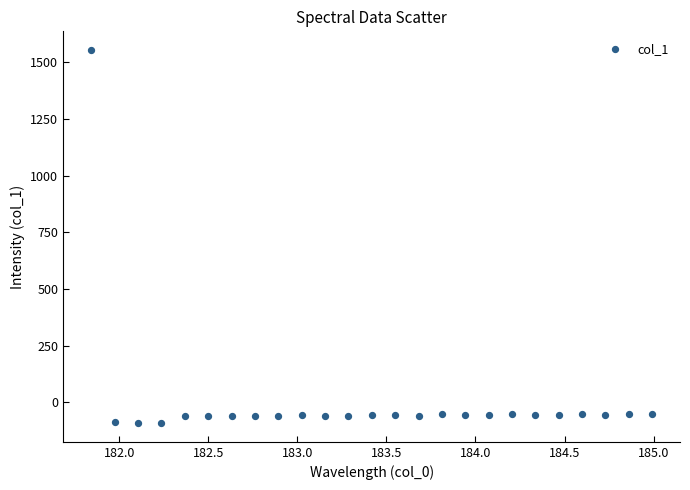

What is the range of Y values (max minus min)?

1645.8